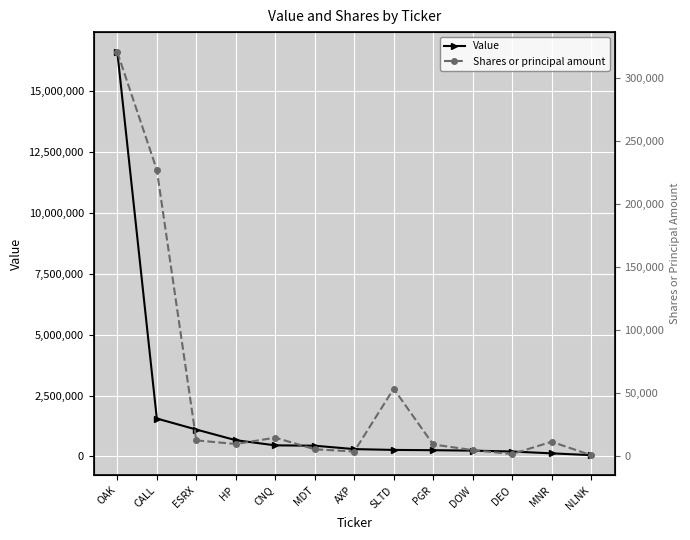

Which series has the largest total across all categories?

Value